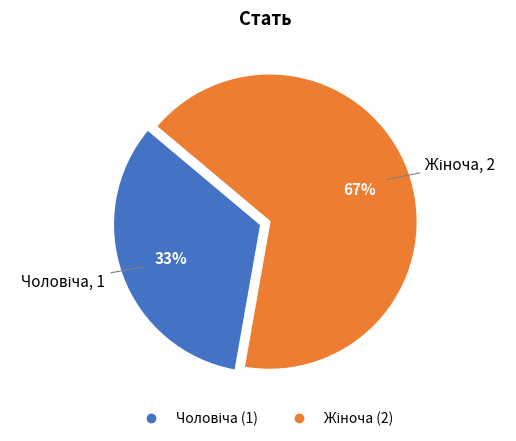

Is there a majority slice in this chart?

Yes